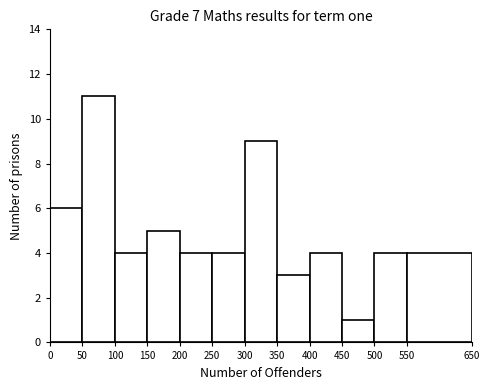

How tall is the bar that spans 350 to 400 on the x-axis? The values are not printed on the chart, so give them approximately, as read against the axis.

3